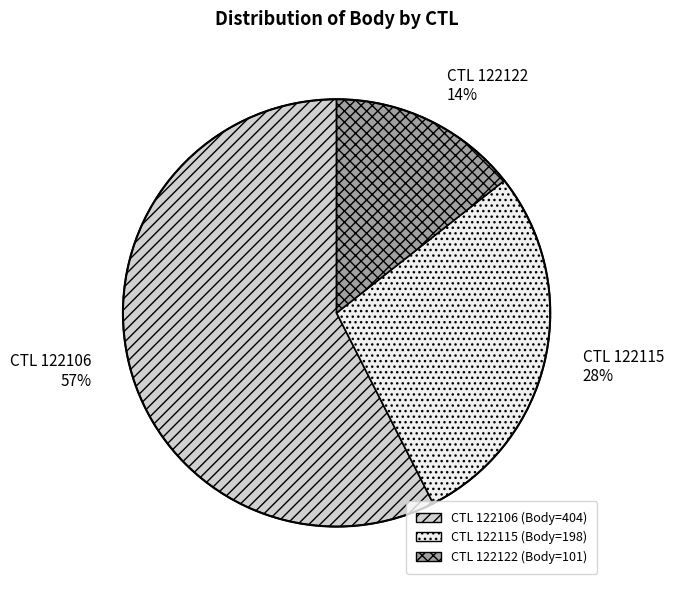

Which category has the biggest portion of the pie?

CTL 122106